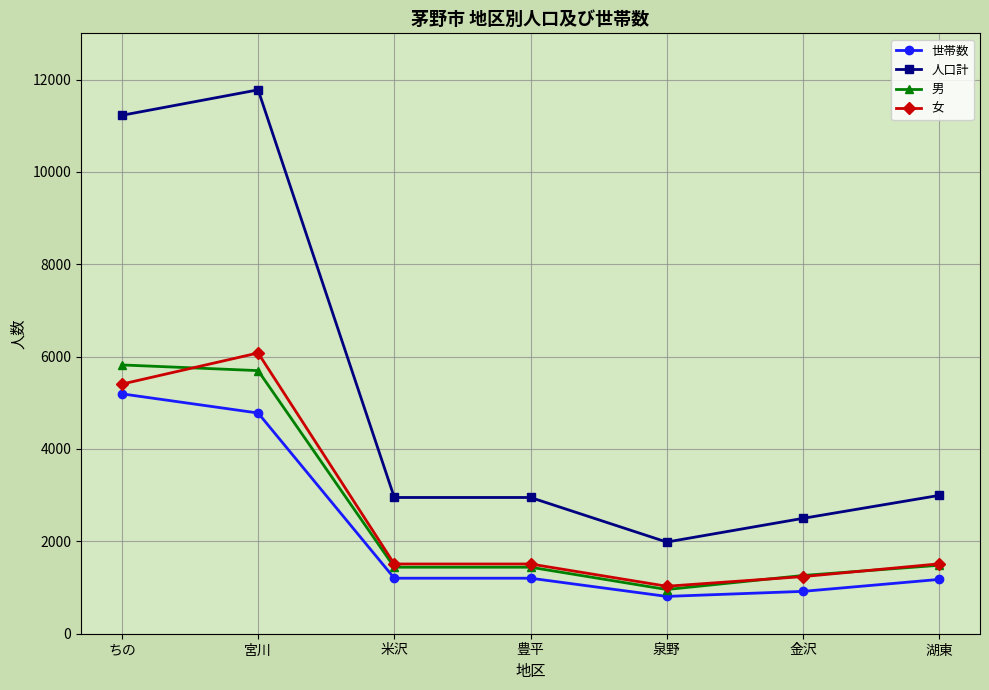

Where does the 男 series first go above 1440?

ちの